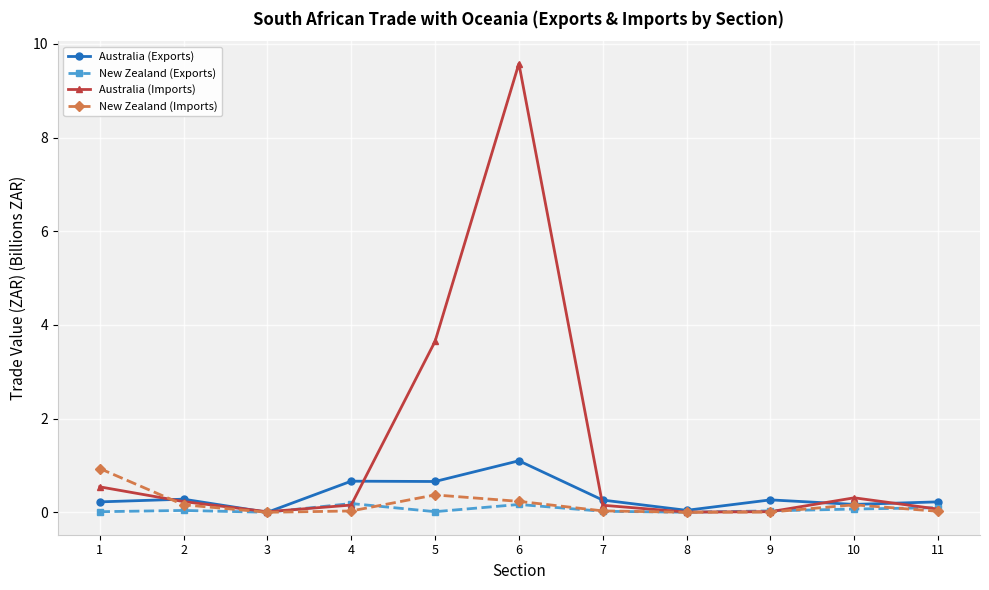

The Australia (Imports) series shows 0.0 at 8. True or false?

True